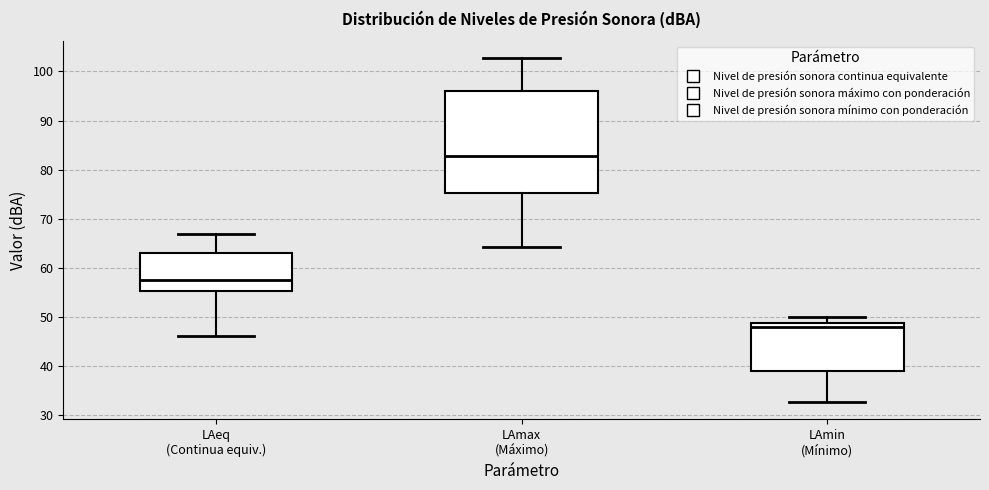

Where does the median line of the box for LAmax (Máximo) sit on the y-axis? The values are not printed on the chart, so give them approximately, as read against the axis.

83